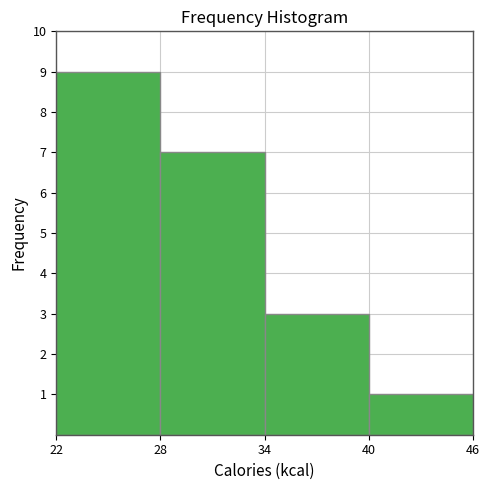

Reading left to right, transcribe this chart: for each bar, give the range it covers on the x-axis and its height. The values are not printed on the chart, so give them approximately, as read against the axis.

22 to 28: 9
28 to 34: 7
34 to 40: 3
40 to 46: 1